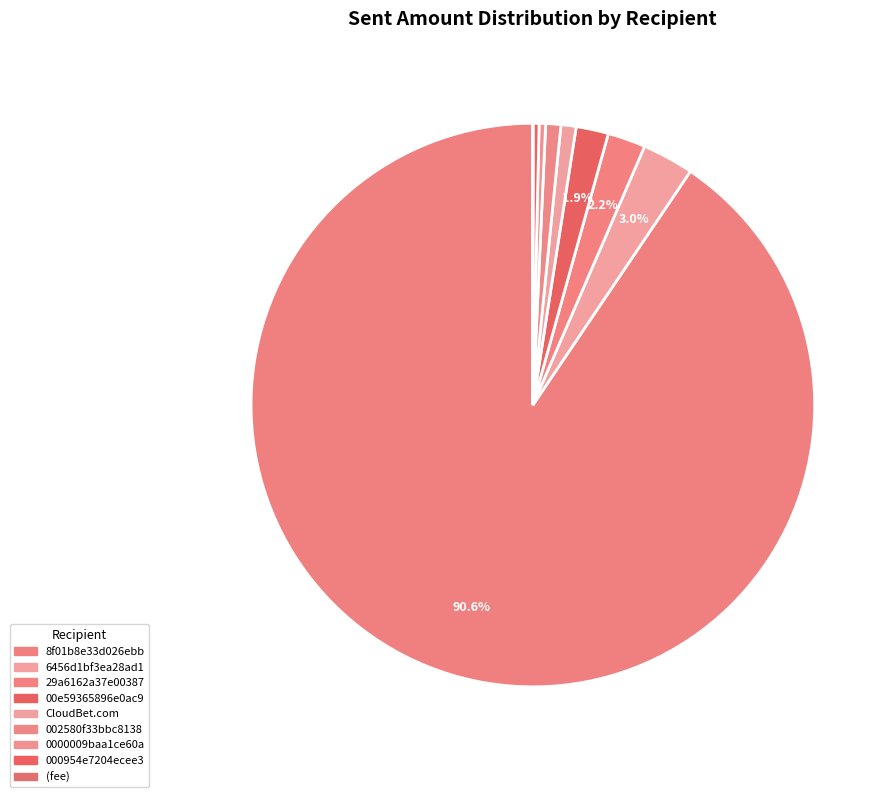

To the nearest percent, what is the difference between the largest and smallest slice percentages?

91%